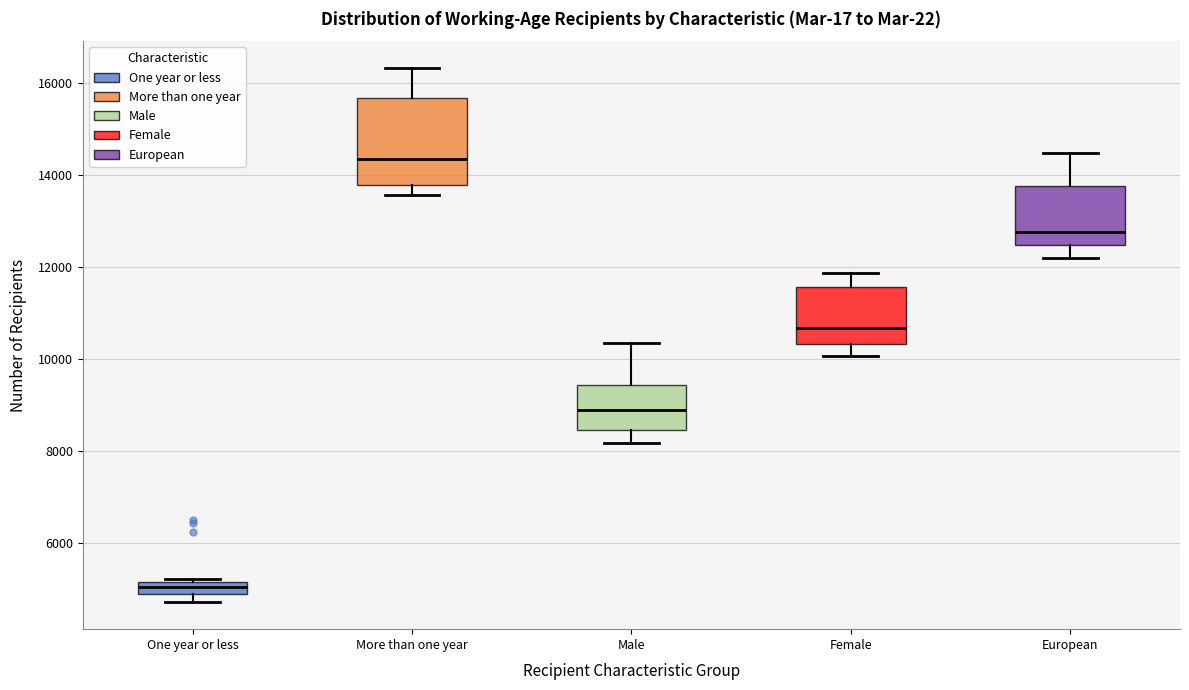

Where is the lower edge of the box for One year or less on the y-axis? The values are not printed on the chart, so give them approximately, as read against the axis.

4800